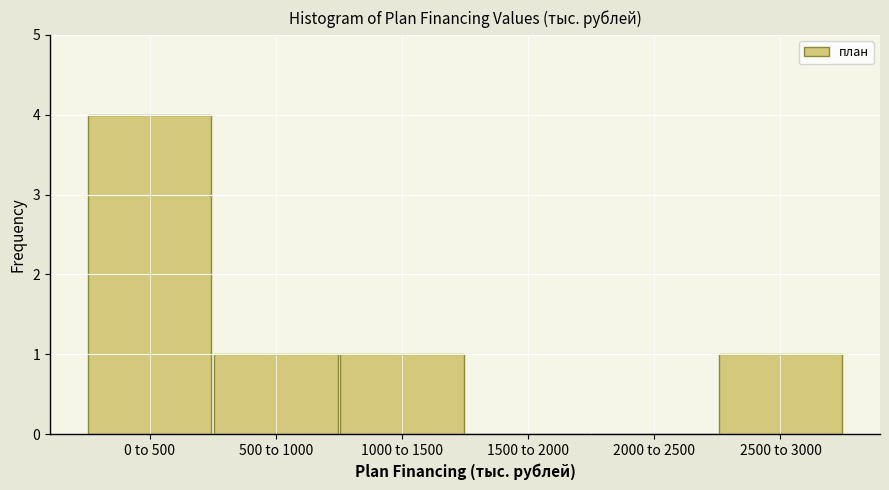

Reading right to left, what are all the values shown in this chart?

2500 to 3000=1	2000 to 2500=0	1500 to 2000=0	1000 to 1500=1	500 to 1000=1	0 to 500=4